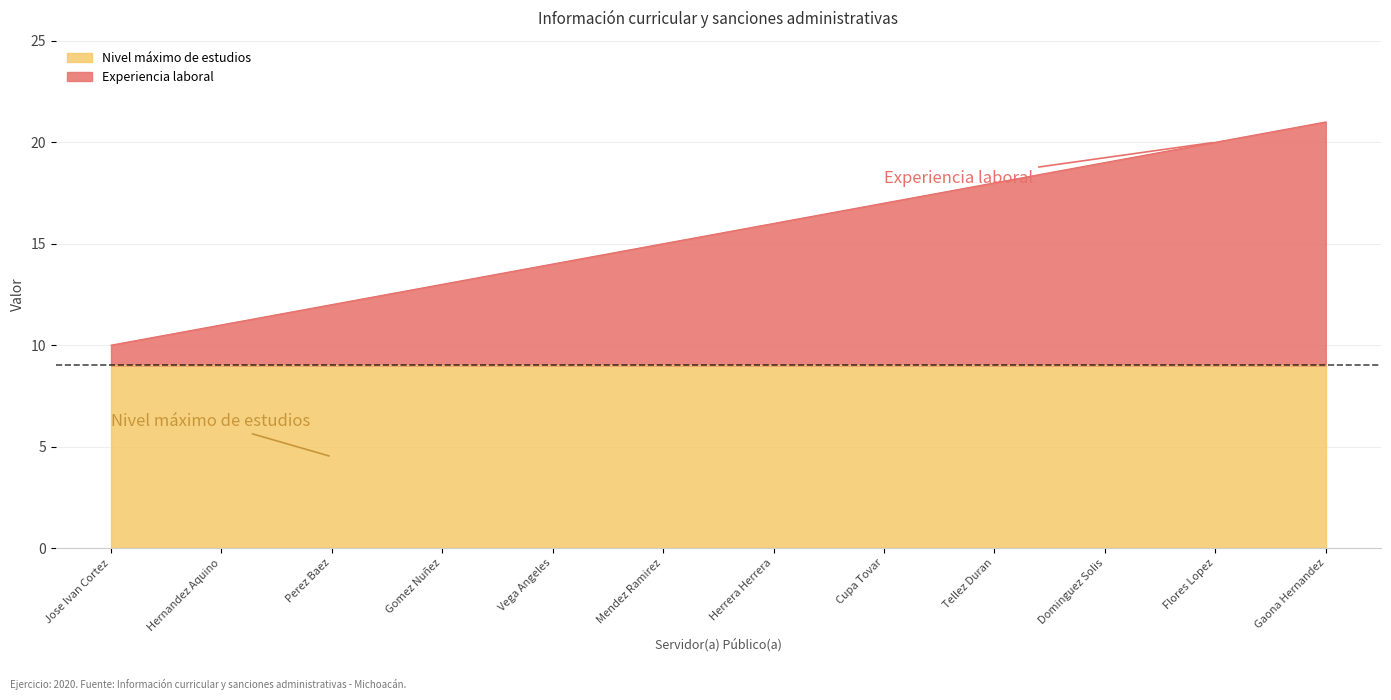

What position from the left is Gaona Hernandez?

12